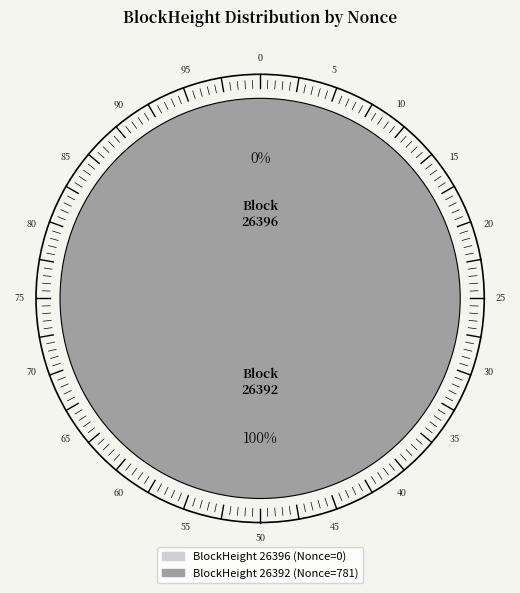

To the nearest percent, what is the combined percentage of 26396 and 26392?

100%